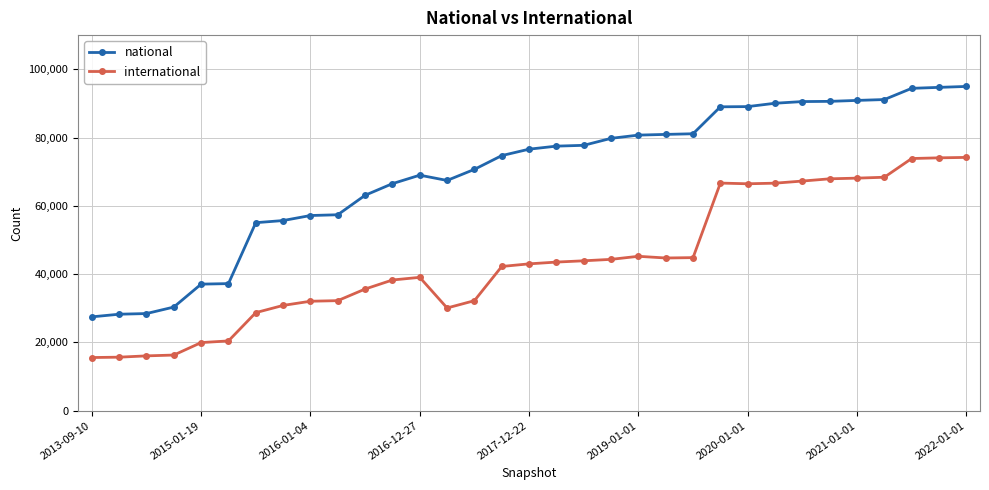

True or false: national and international cross at least once.

False